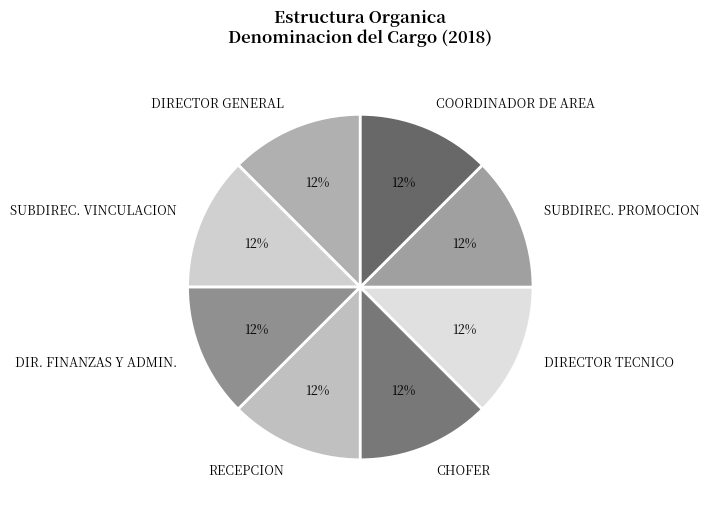

Does DIRECTOR GENERAL account for over 50% of the chart?

No